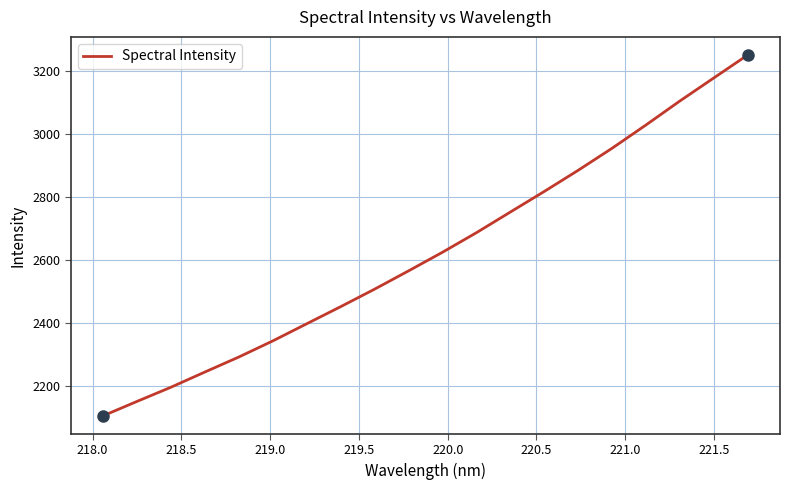

What is the difference between the maximum and minimum values?

1145.9